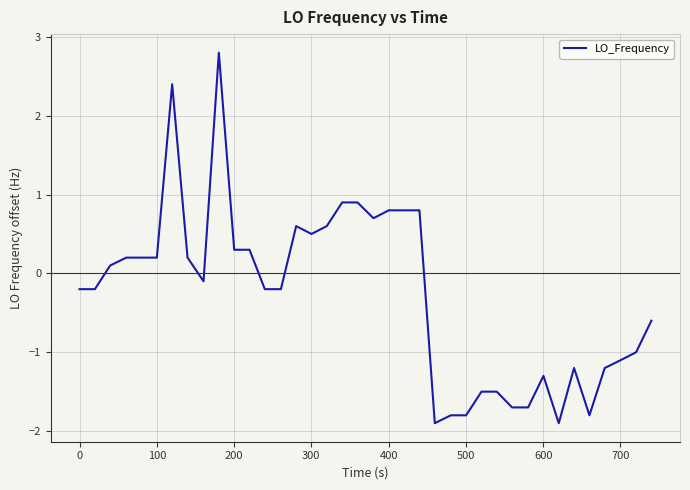

What is the smallest value displayed?

-1.9